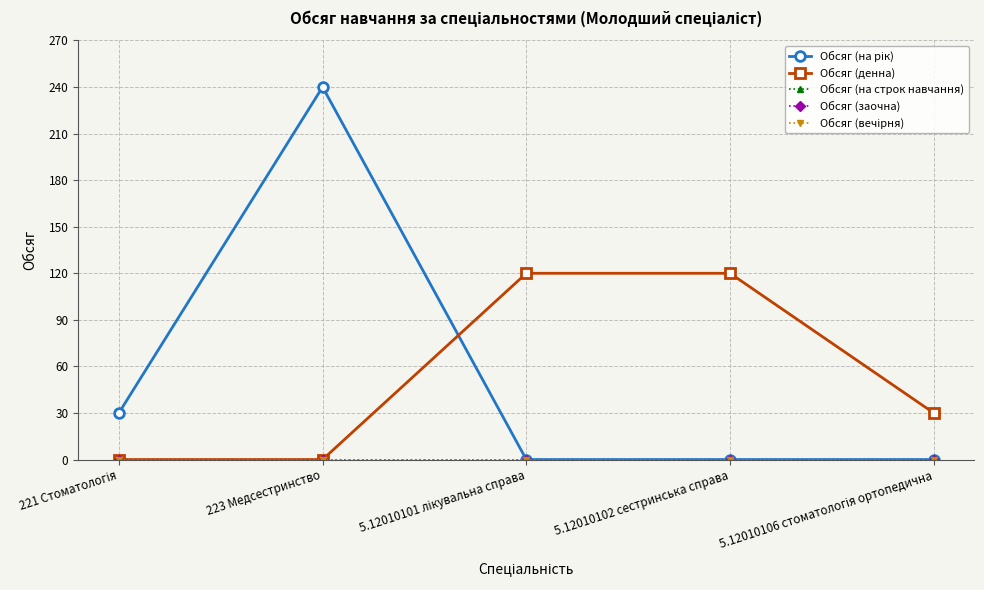

Is this an area chart (filled region under the line)?

No